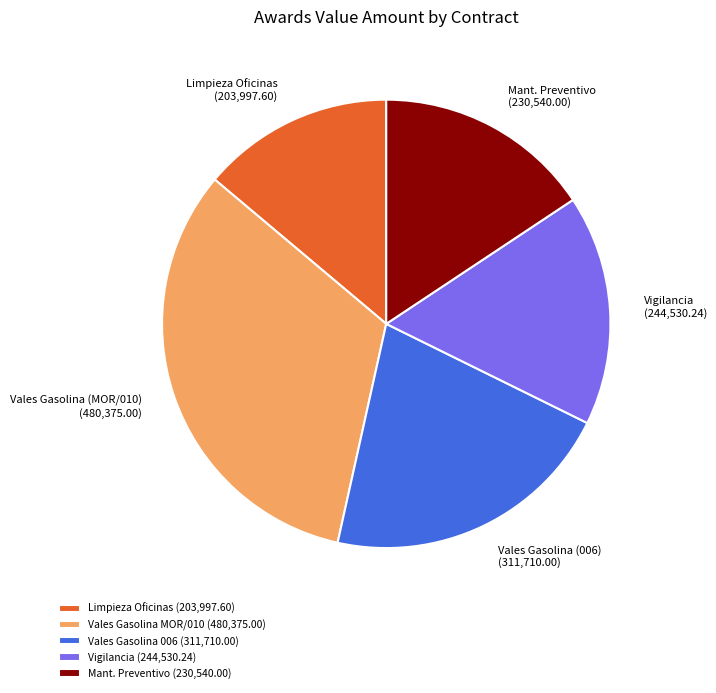

Is it true that Limpieza Oficinas (203,997.60) is 14% of the pie?

True